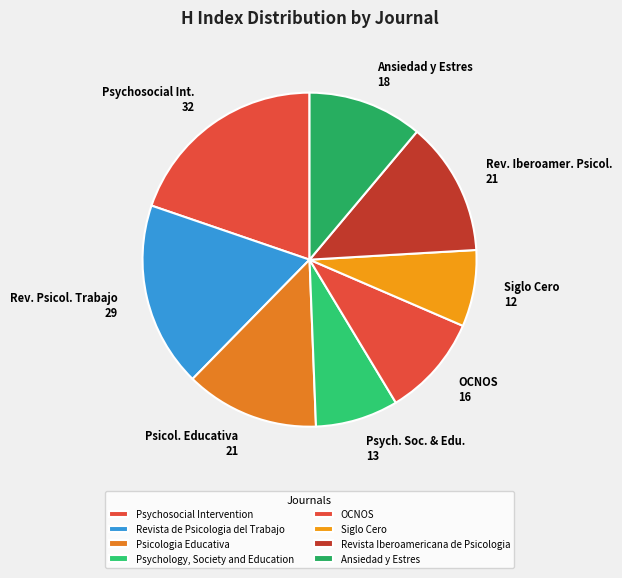

Is the sum of Revista Iberoamericana de Psicologia and Revista de Psicologia del Trabajo greater than half?

No